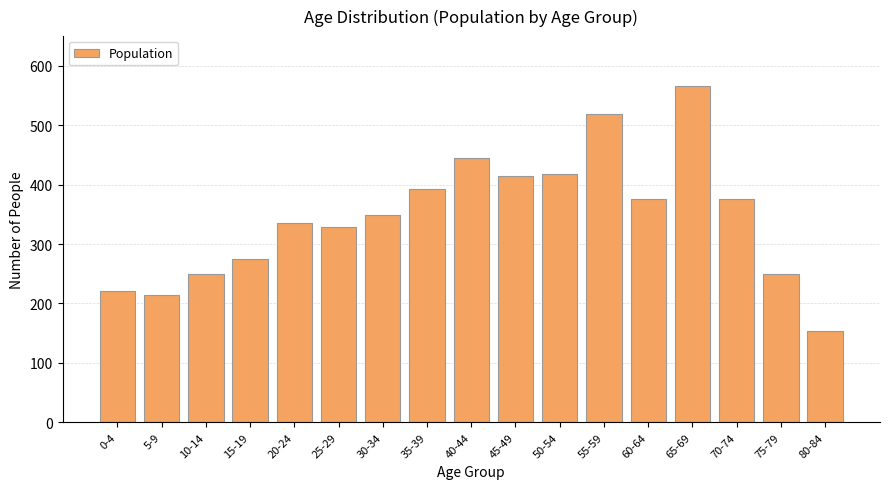

What is the difference between the maximum and second lowest values?

351